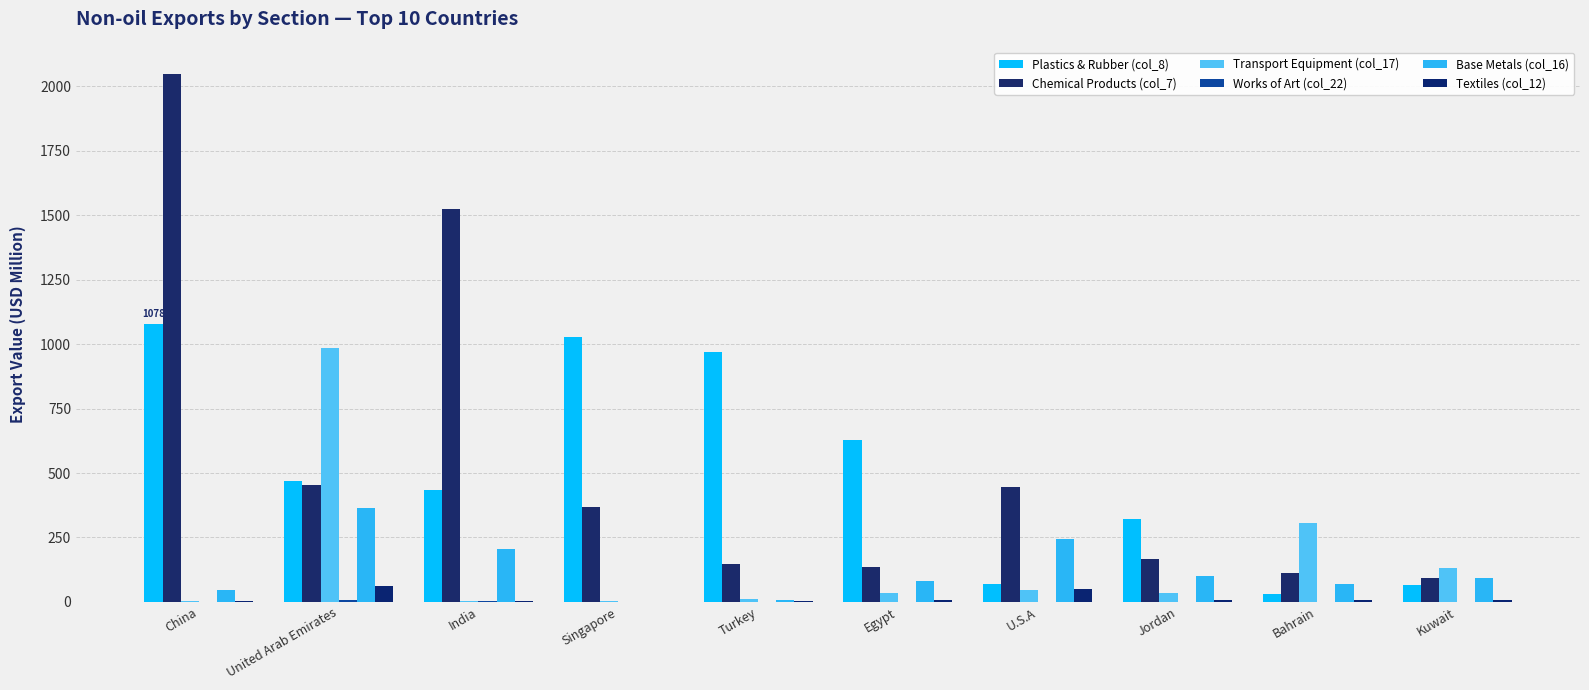

Reading right to left, what are all the values shown in this chart?

Plastics & Rubber (col_8): Kuwait=65.7	Bahrain=31.3	Jordan=320.2	U.S.A=71.0	Egypt=628.5	Turkey=967.8	Singapore=1026.8	India=434.3	United Arab Emirates=468.4	China=1077.7
Chemical Products (col_7): Kuwait=93.9	Bahrain=110.6	Jordan=166.3	U.S.A=444.0	Egypt=134.9	Turkey=148.9	Singapore=366.3	India=1525.7	United Arab Emirates=452.9	China=2049.4
Transport Equipment (col_17): Kuwait=130.4	Bahrain=304.2	Jordan=35.1	U.S.A=46.3	Egypt=34.4	Turkey=12.9	Singapore=2.6	India=2.3	United Arab Emirates=985.2	China=1.7
Works of Art (col_22): Kuwait=0.2	Bahrain=0.3	Jordan=0.6	U.S.A=0.5	Egypt=1.2	Turkey=0.0	Singapore=0.0	India=2.6	United Arab Emirates=6.7	China=0.0
Base Metals (col_16): Kuwait=90.9	Bahrain=68.0	Jordan=99.1	U.S.A=244.3	Egypt=79.4	Turkey=8.6	Singapore=0.7	India=205.8	United Arab Emirates=363.3	China=45.6
Textiles (col_12): Kuwait=8.2	Bahrain=6.2	Jordan=6.3	U.S.A=49.6	Egypt=7.3	Turkey=2.8	Singapore=1.1	India=4.8	United Arab Emirates=59.8	China=5.1